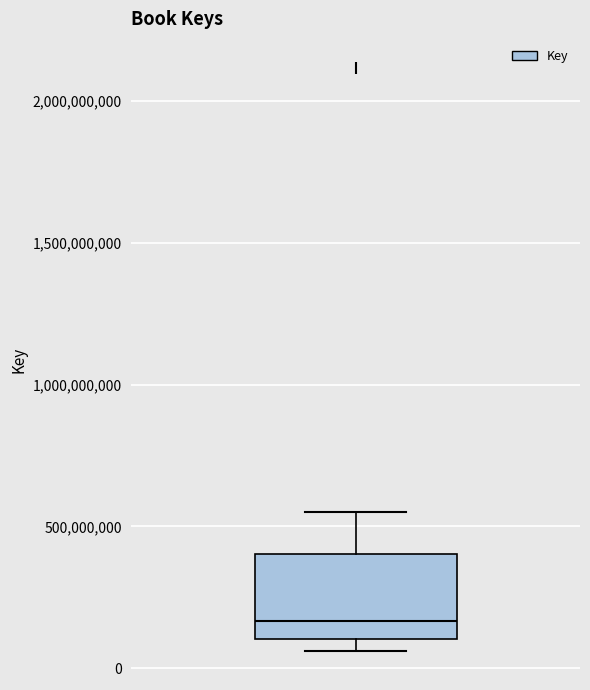

Transcribe this box plot: give where the median line is, the range the box spans, and where the two whiskers end, as read against the y-axis. The values are not printed on the chart, so give them approximately, as read against the axis.

median 150000000, box 100000000 to 400000000, whiskers 50000000 to 550000000